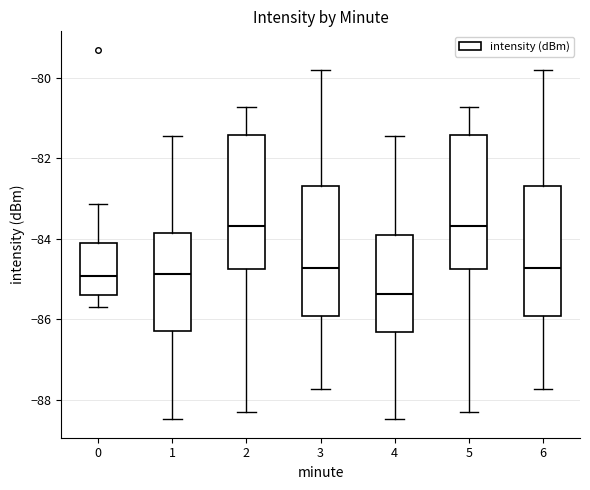

Where does the median line of the box at x = 6 sit on the y-axis? The values are not printed on the chart, so give them approximately, as read against the axis.

-84.8